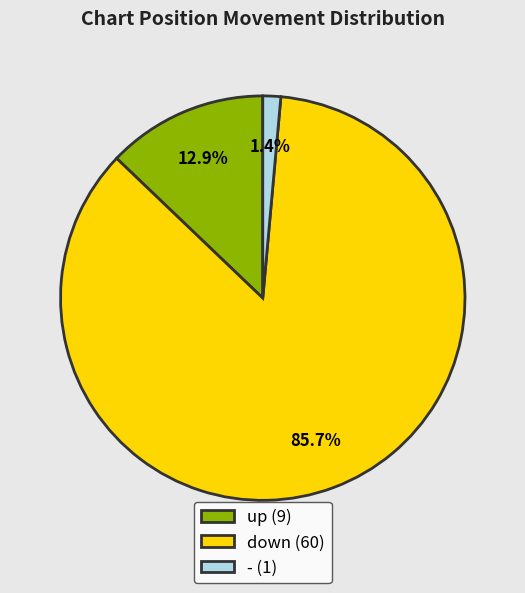

Which has a higher value, - or up?

up